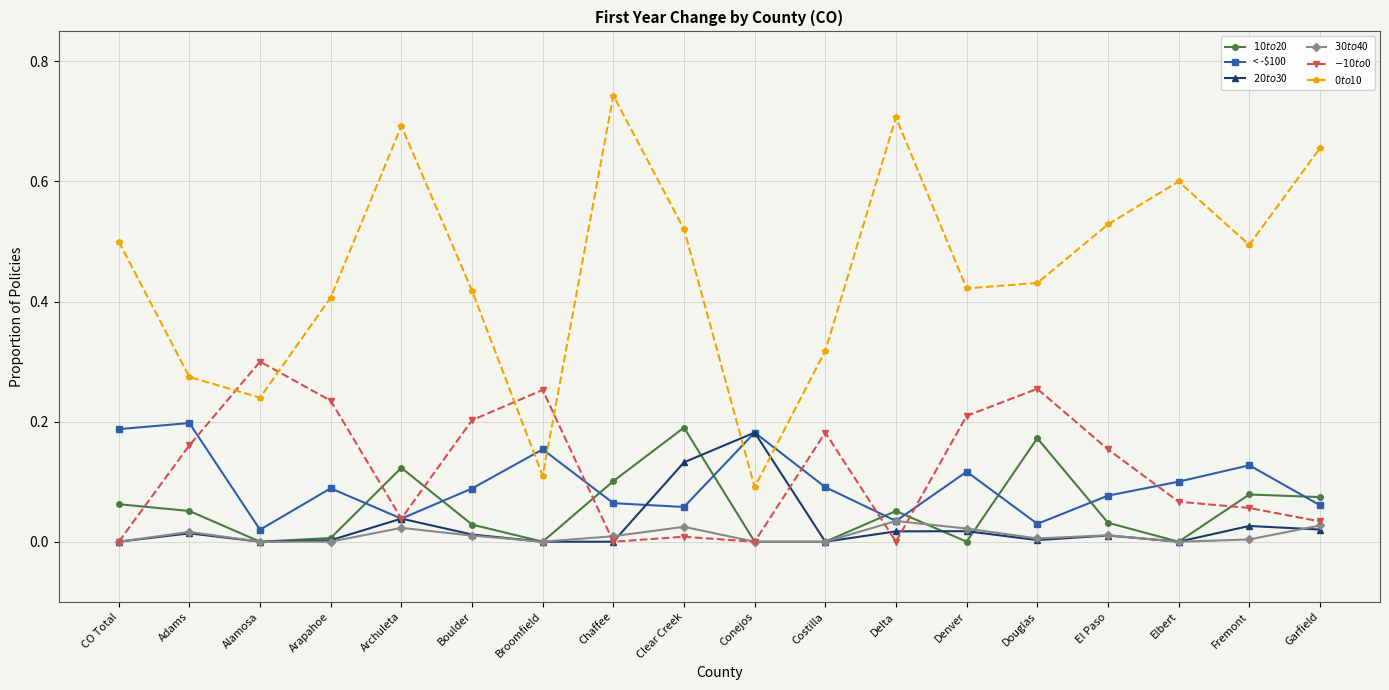

Is it true that < -$100 equals 0.2 at Elbert?

False